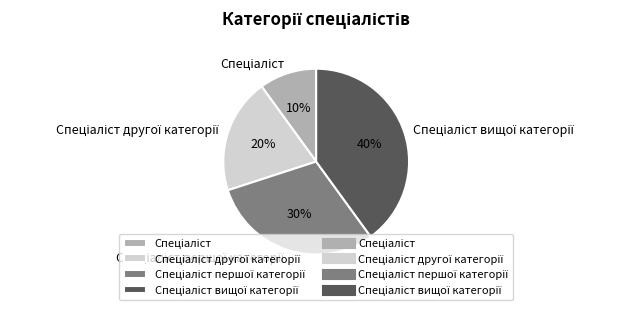

Is there a majority slice in this chart?

No